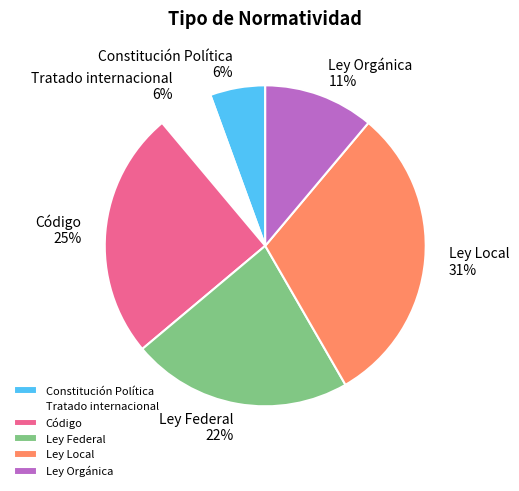

Which has a higher value, Ley Federal or Ley Orgánica?

Ley Federal